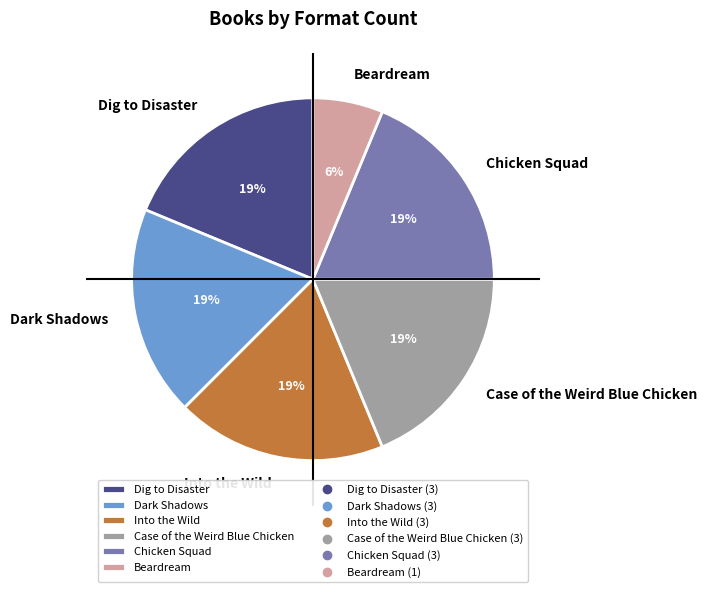

To the nearest percent, what portion does Dig to Disaster represent?

19%